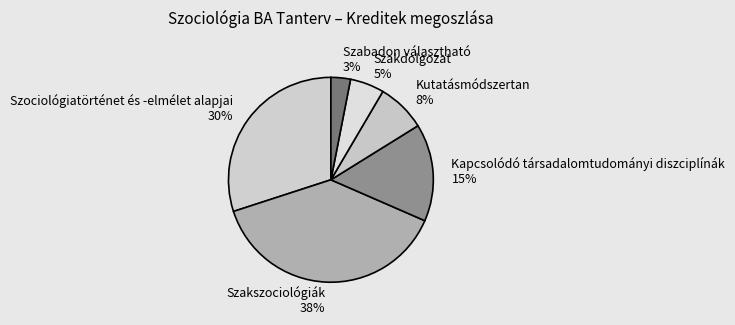

How many segments does this pie chart have?

6